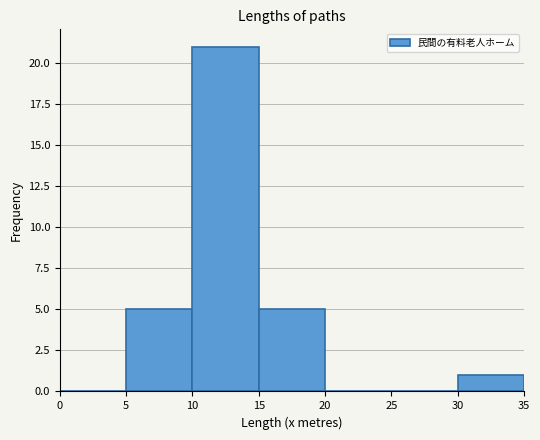

Which range on the x-axis has the tallest bar?

10 to 15